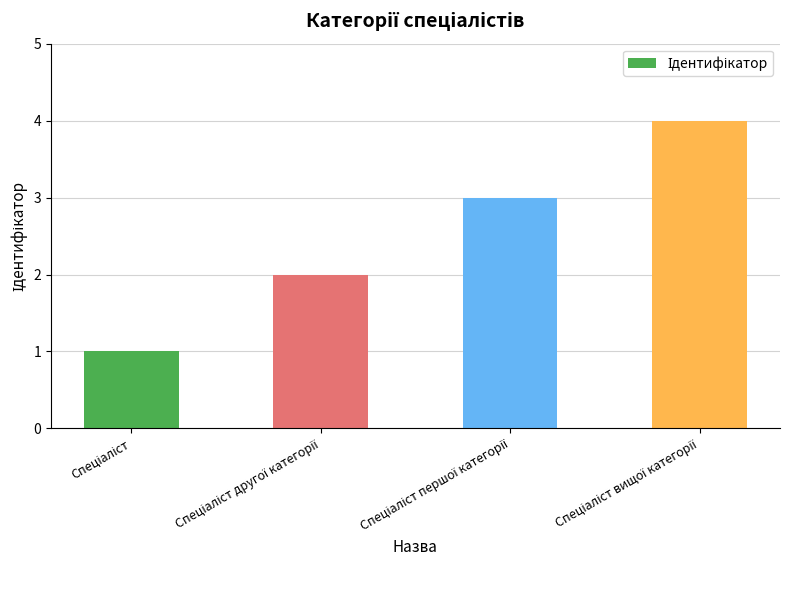

What is the sum of all values?

10